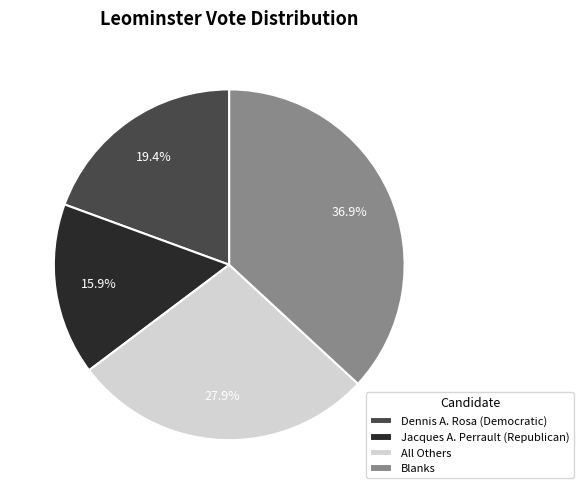

Which category has the biggest portion of the pie?

Blanks